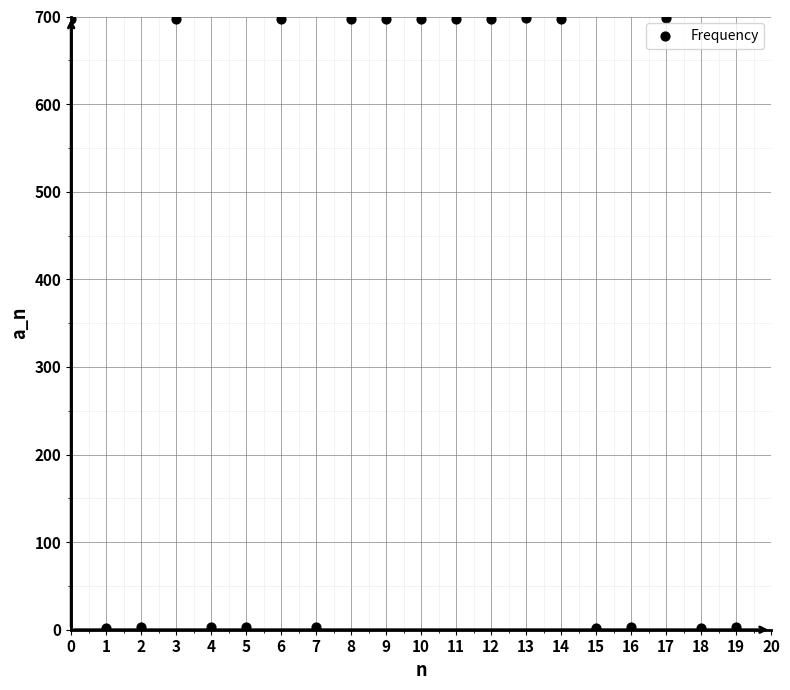

What is the range of Y values (max minus min)?

695.4